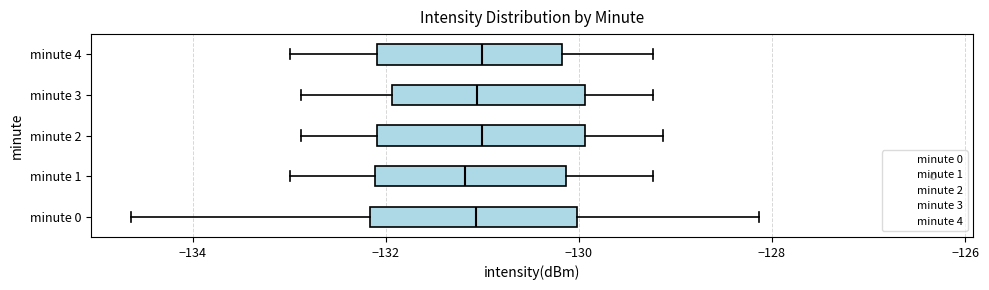

Where does the right whisker of the box for minute 3 end on the x-axis? The values are not printed on the chart, so give them approximately, as read against the axis.

-129.2